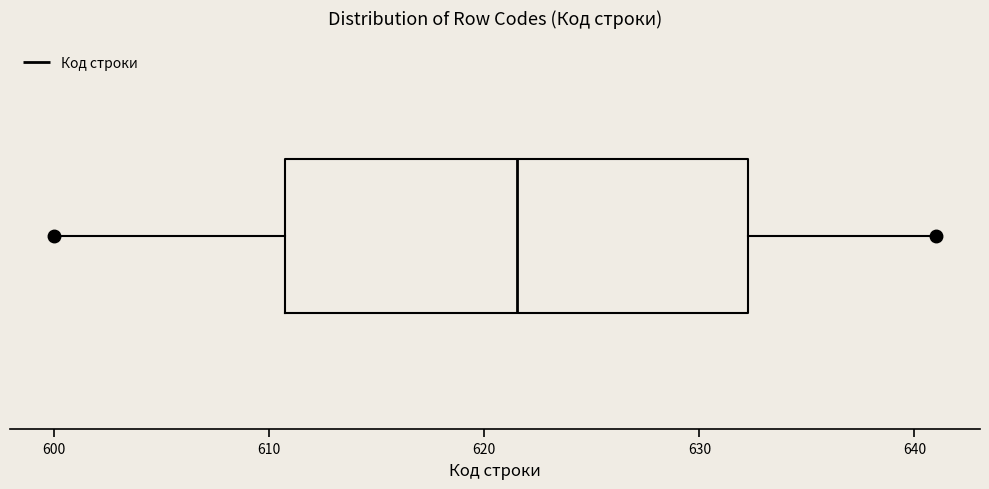

Where is the left edge of the box on the x-axis? The values are not printed on the chart, so give them approximately, as read against the axis.

611